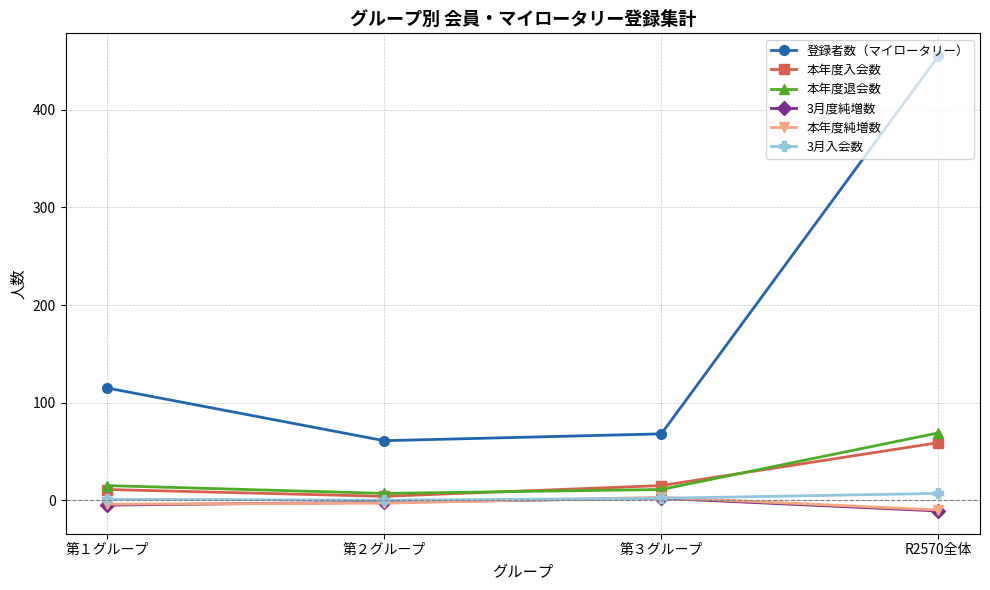

What is the difference between the 登録者数（マイロータリー） values at R2570全体 and 第１グループ?

340